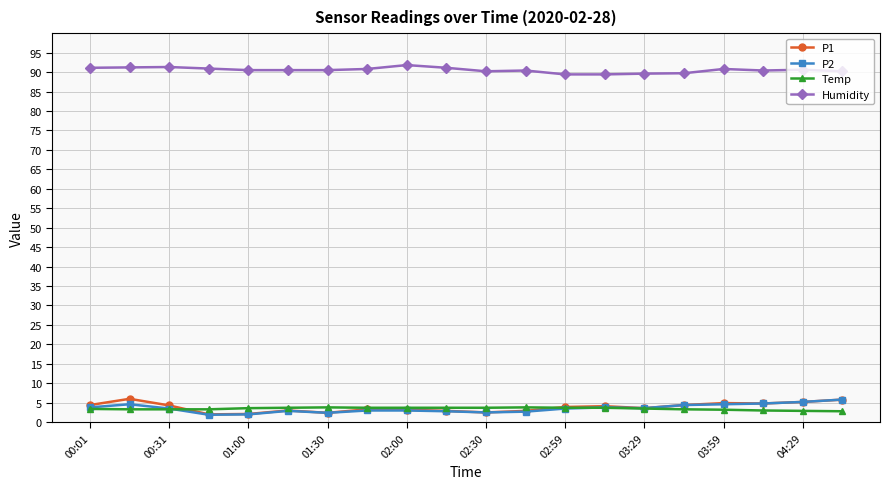

Which series has the largest total across all categories?

Humidity